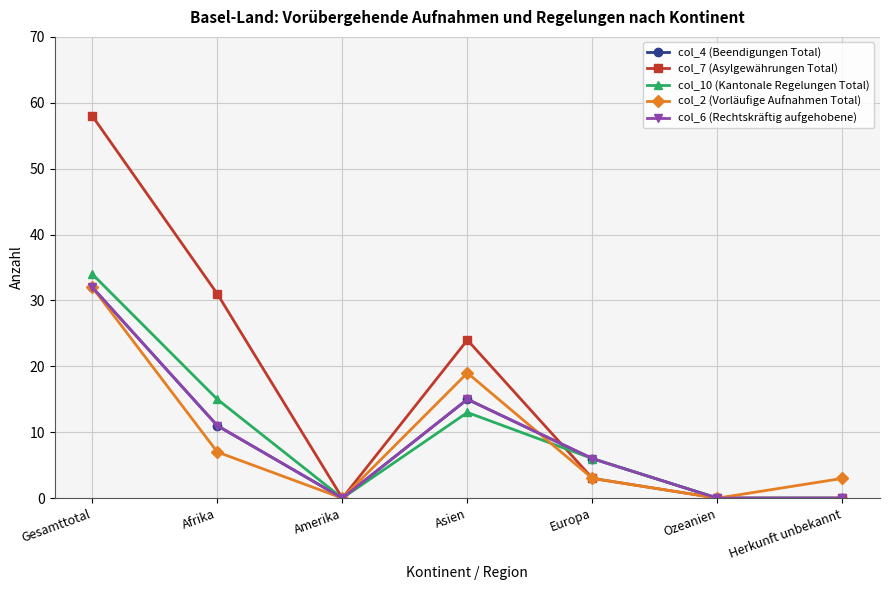

Reading left to right, what are all the values shown in this chart?

col_4 (Beendigungen Total): 32	11	0	15	6	0	0
col_7 (Asylgewährungen Total): 58	31	0	24	3	0	0
col_10 (Kantonale Regelungen Total): 34	15	0	13	6	0	0
col_2 (Vorläufige Aufnahmen Total): 32	7	0	19	3	0	3
col_6 (Rechtskräftig aufgehobene): 32	11	0	15	6	0	0